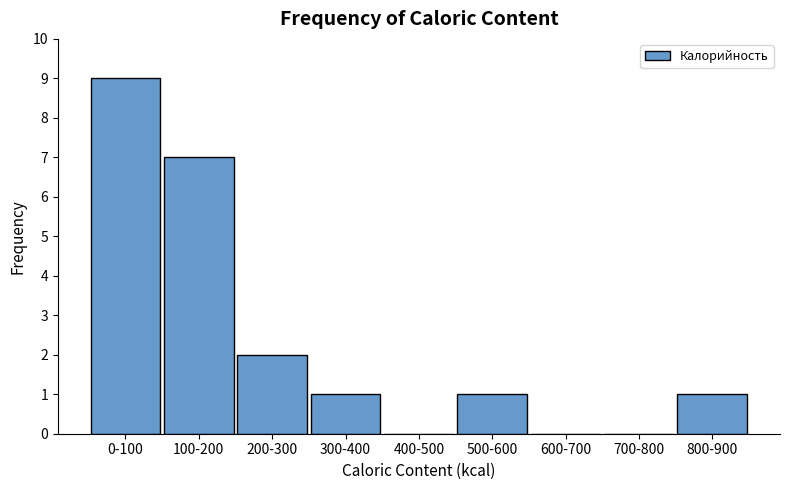

Reading left to right, what are all the values shown in this chart?

0-100=9	100-200=7	200-300=2	300-400=1	400-500=0	500-600=1	600-700=0	700-800=0	800-900=1